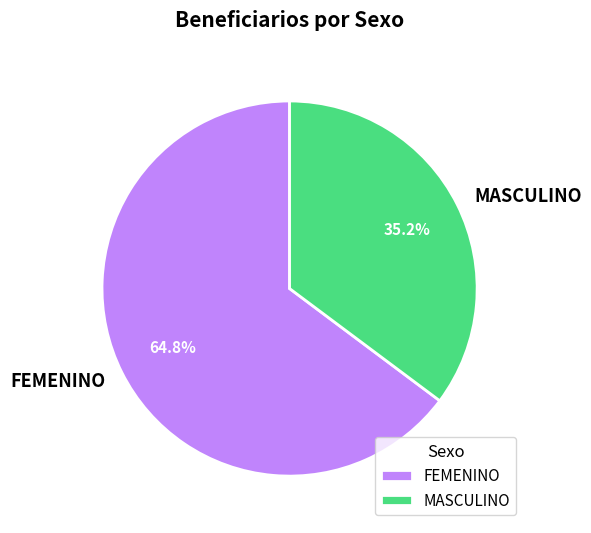

To the nearest percent, what portion does MASCULINO represent?

35%